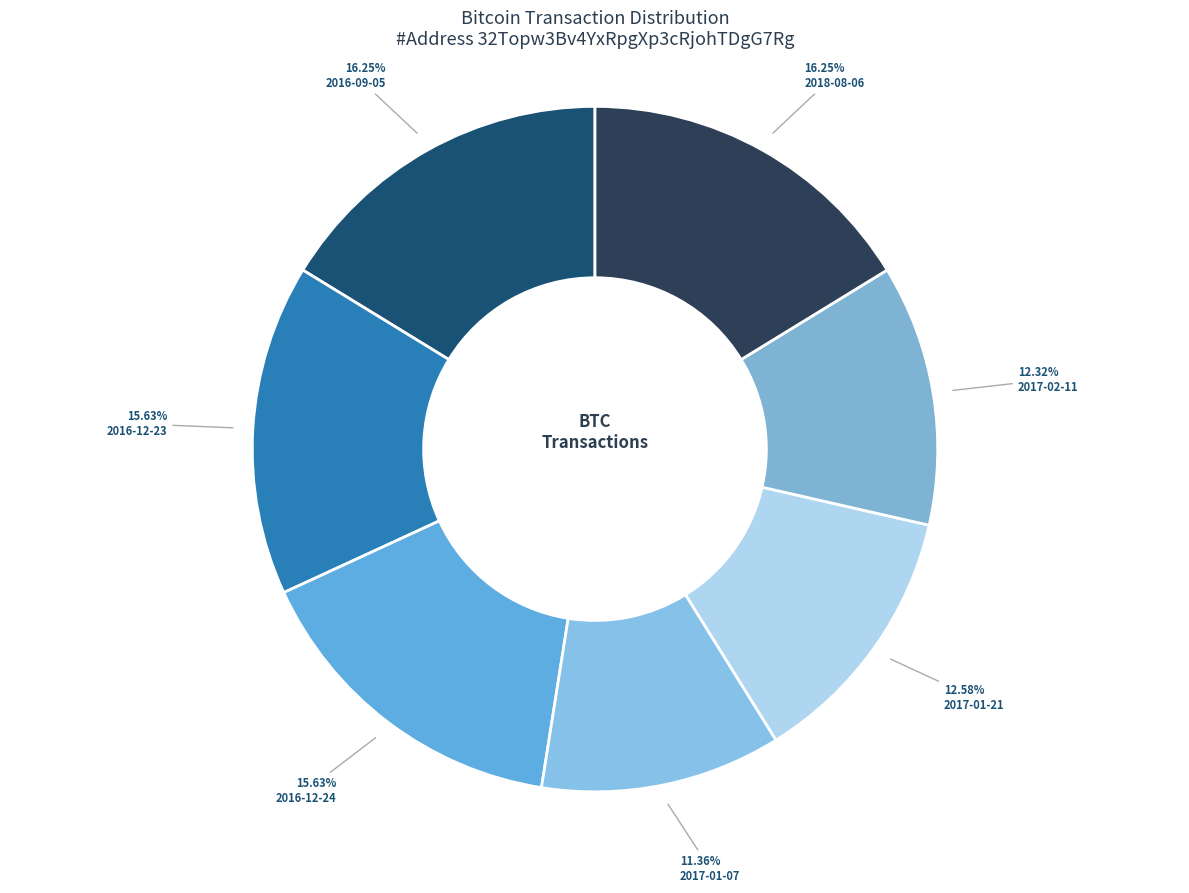

To the nearest percent, what is the difference between the largest and smallest slice percentages?

5%